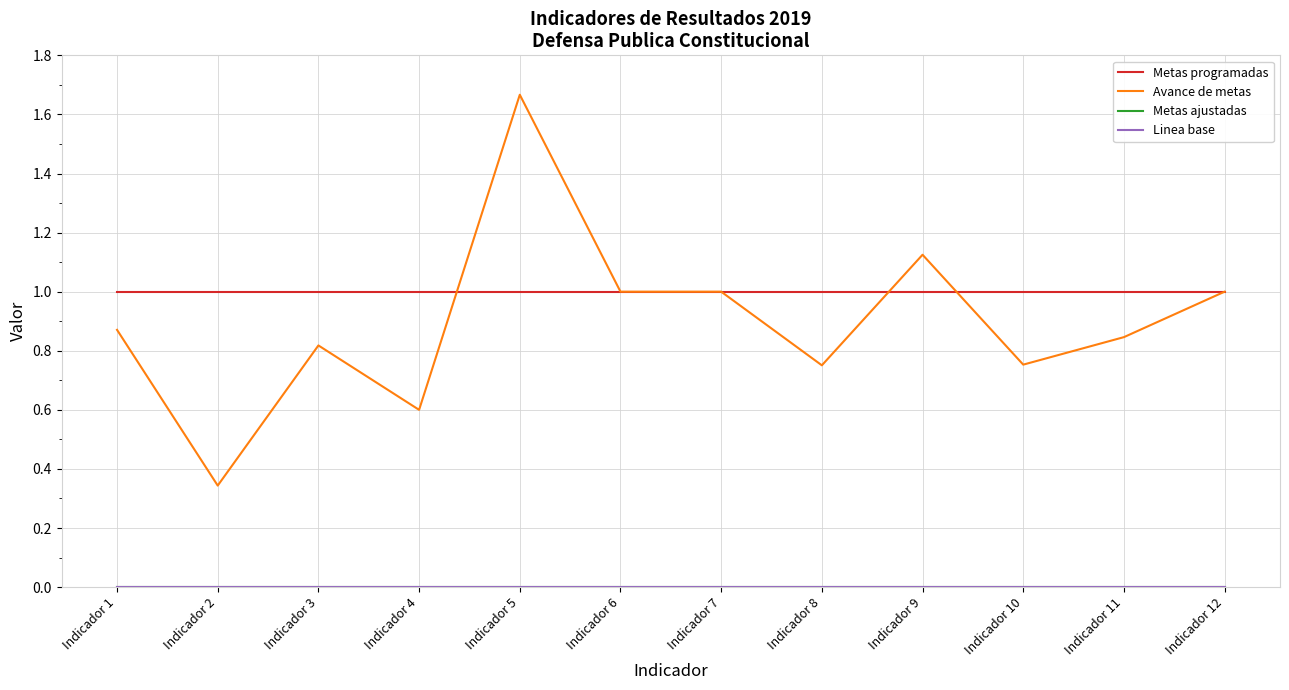

Rank the series at Indicador 2 from lowest to highest value.

Metas ajustadas, Linea base, Avance de metas, Metas programadas